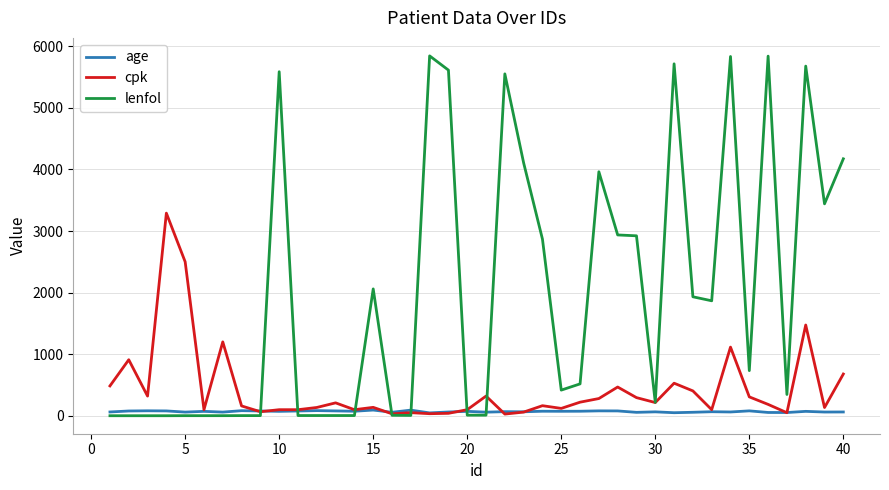

List the series in order of their overall mean, lowest first.

age, cpk, lenfol